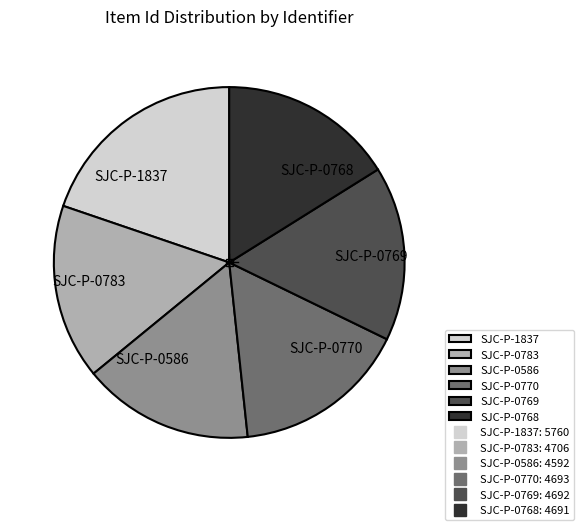

True or false: SJC-P-1837 accounts for 20% of the total.

True